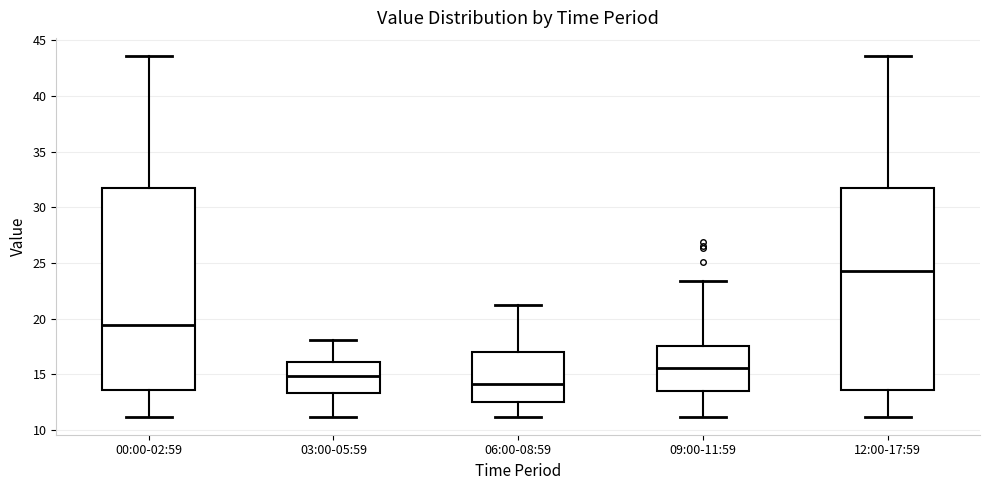

Which box's median line is the lowest?

06:00-08:59